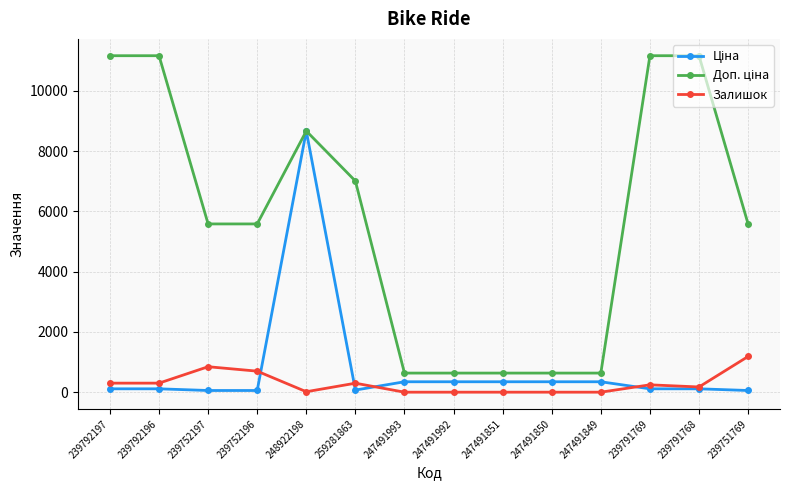

What is the total value across all series at 247491992?

979.6